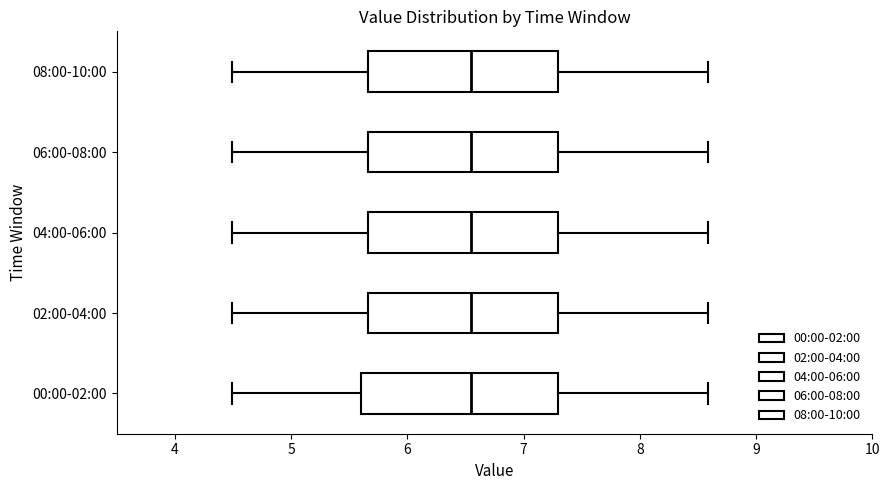

Reading bottom to top, transcribe this box plot: for each box, give where its median line is, the range the box spans, and where its two whiskers end, as read against the x-axis. The values are not printed on the chart, so give them approximately, as read against the axis.

00:00-02:00: median 6.6, box 5.6 to 7.3, whiskers 4.5 to 8.6
02:00-04:00: median 6.6, box 5.7 to 7.3, whiskers 4.5 to 8.6
04:00-06:00: median 6.6, box 5.7 to 7.3, whiskers 4.5 to 8.6
06:00-08:00: median 6.6, box 5.7 to 7.3, whiskers 4.5 to 8.6
08:00-10:00: median 6.6, box 5.7 to 7.3, whiskers 4.5 to 8.6